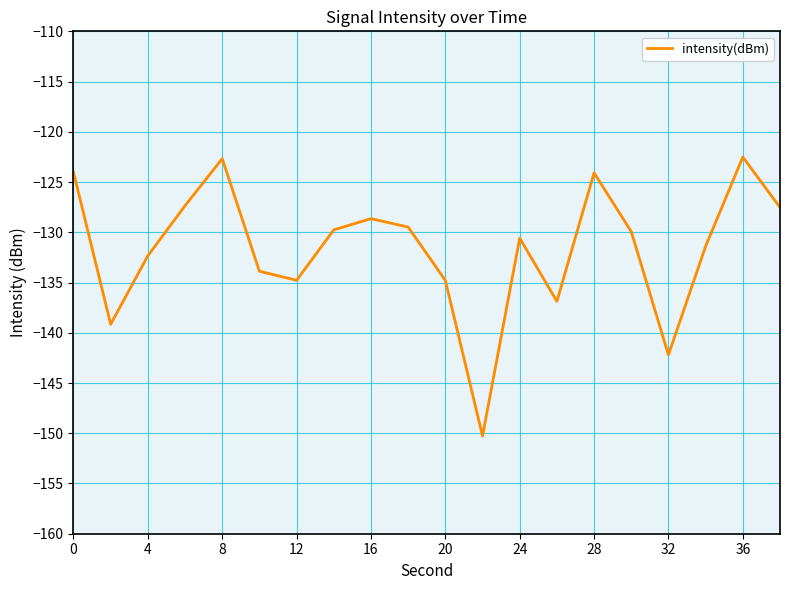

Is this an area chart (filled region under the line)?

No